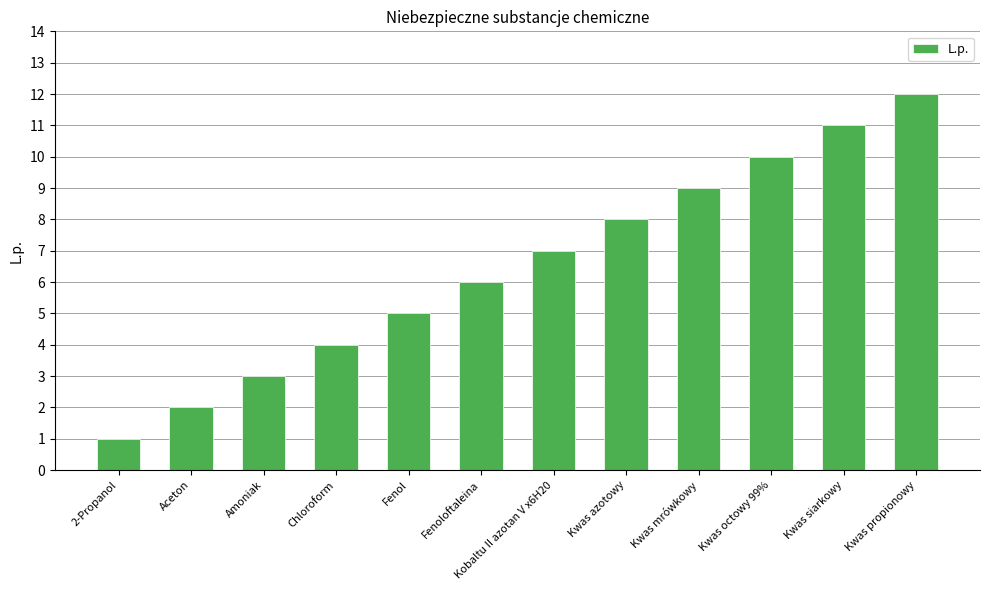

What is the difference between the maximum and second lowest values?

10